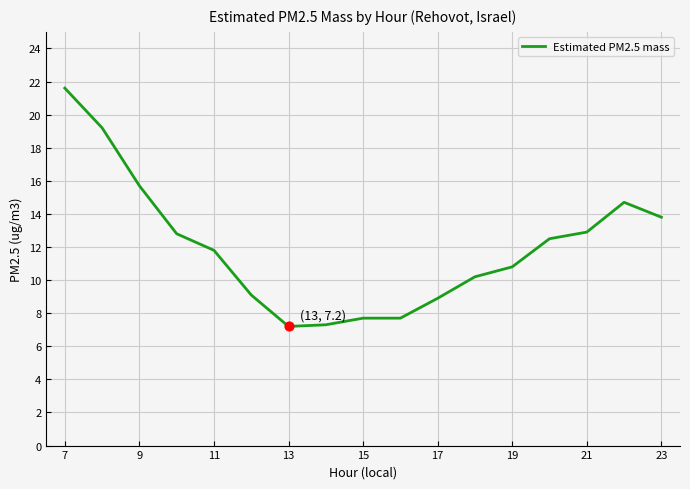

What is the difference between the maximum and minimum values?

14.4